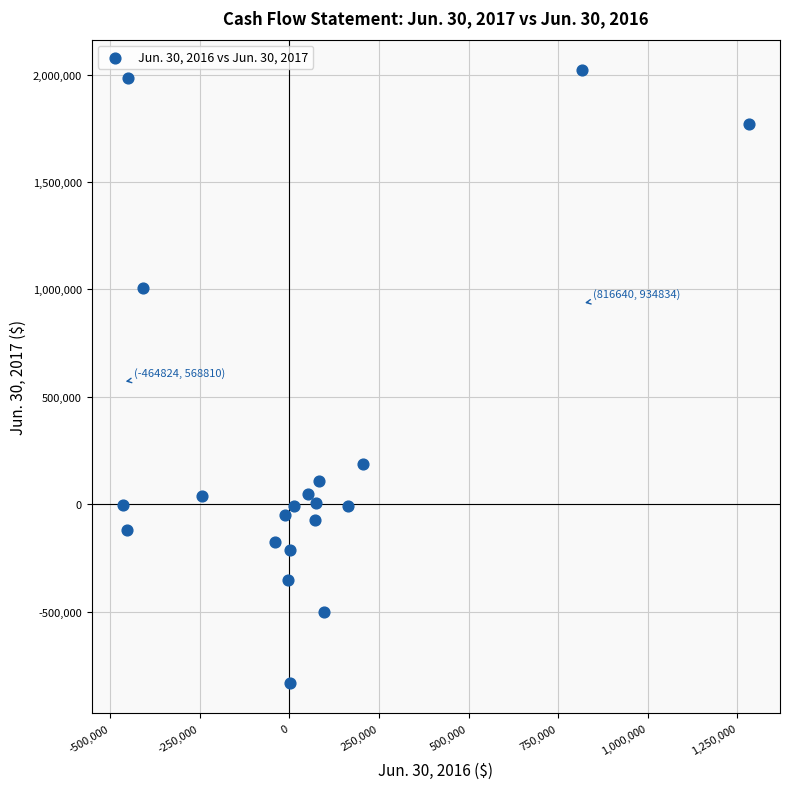

What is the range of Y values (max minus min)?

2851753